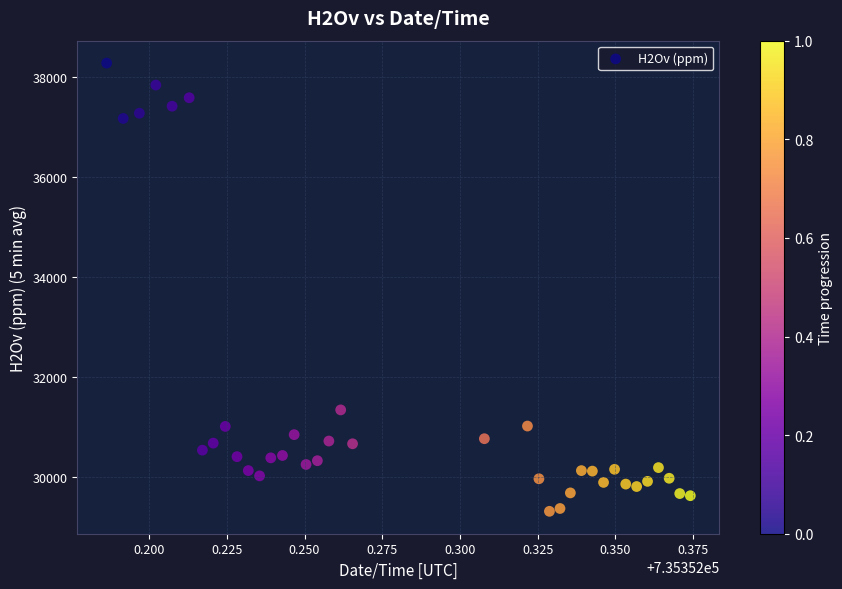

What Y value in the scatter plot is closest to 33788?

31335.5